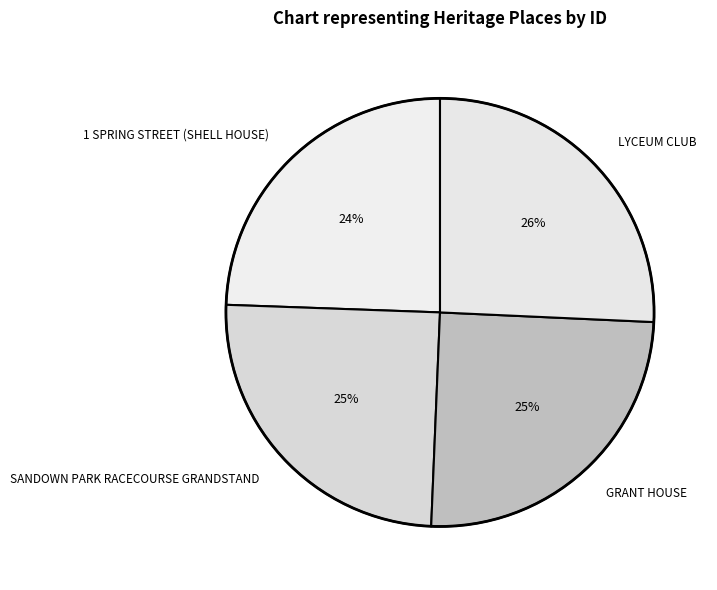

Does any single category account for the majority?

No